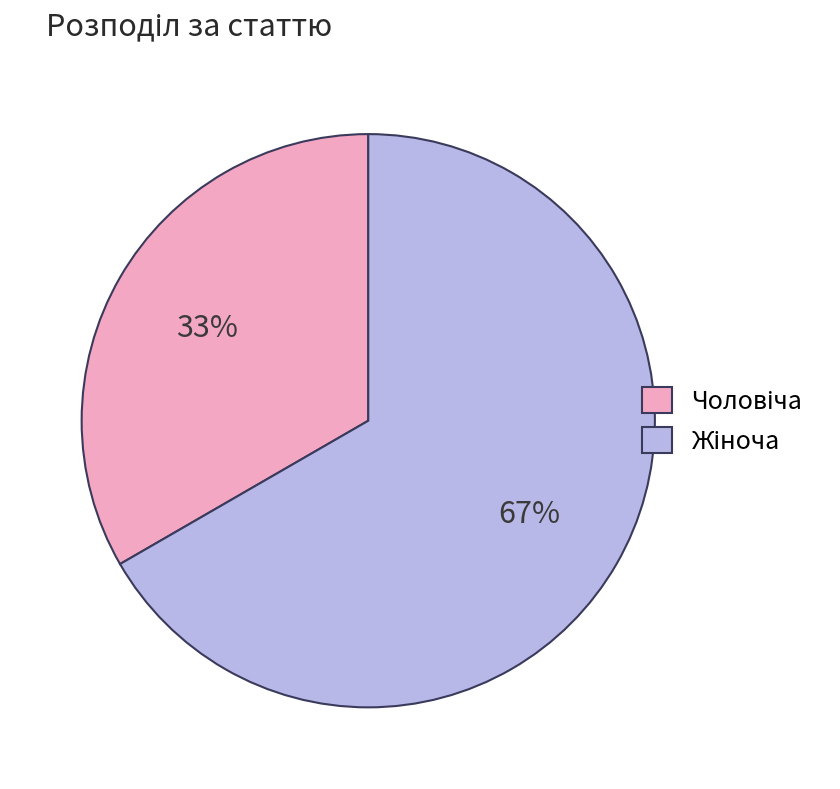

Is there any slice that represents more than half of the pie?

Yes